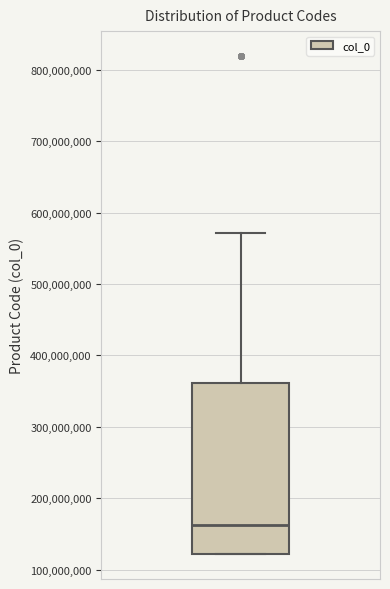

Read this box plot against the y-axis: the position of the median line, the range covered by the box, and the ends of both whiskers. The values are not printed on the chart, so give them approximately, as read against the axis.

median 160000000, box 120000000 to 360000000, whiskers 120000000 to 570000000